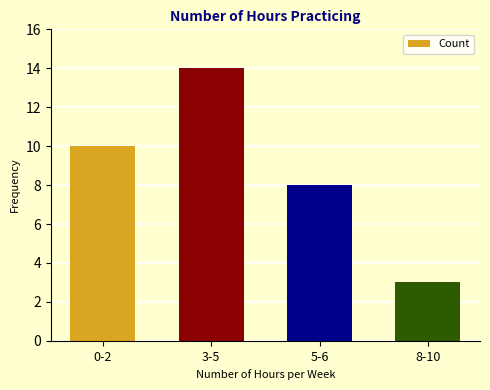

Reading right to left, what are all the values shown in this chart?

3	8	14	10